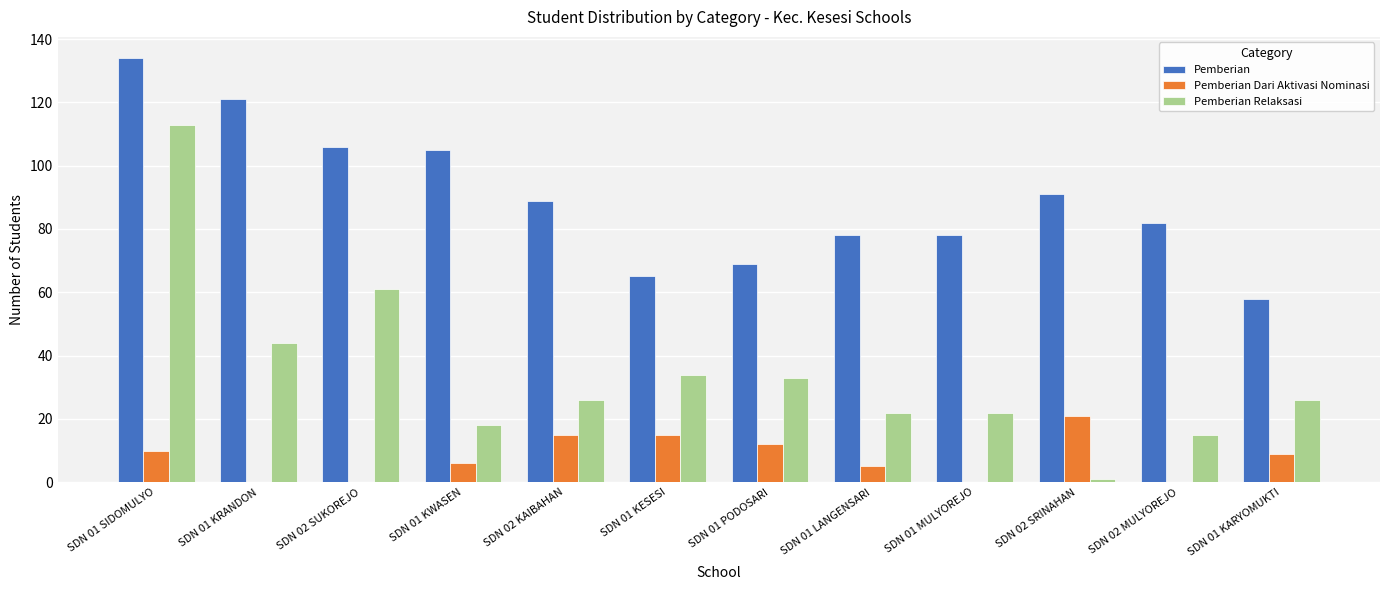

Reading left to right, extract all data points from this chart.

Pemberian: 134	121	106	105	89	65	69	78	78	91	82	58
Pemberian Dari Aktivasi Nominasi: 10	0	0	6	15	15	12	5	0	21	0	9
Pemberian Relaksasi: 113	44	61	18	26	34	33	22	22	1	15	26